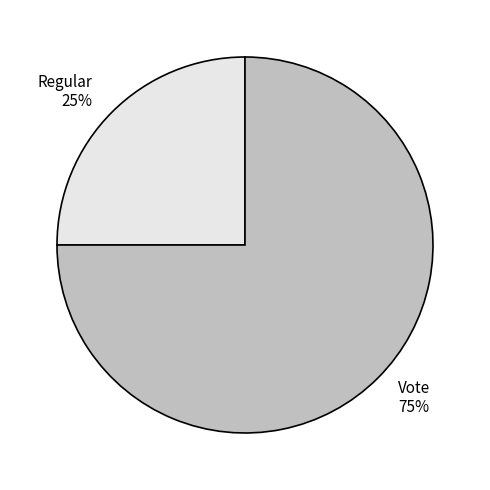

Which category accounts for the majority?

Vote